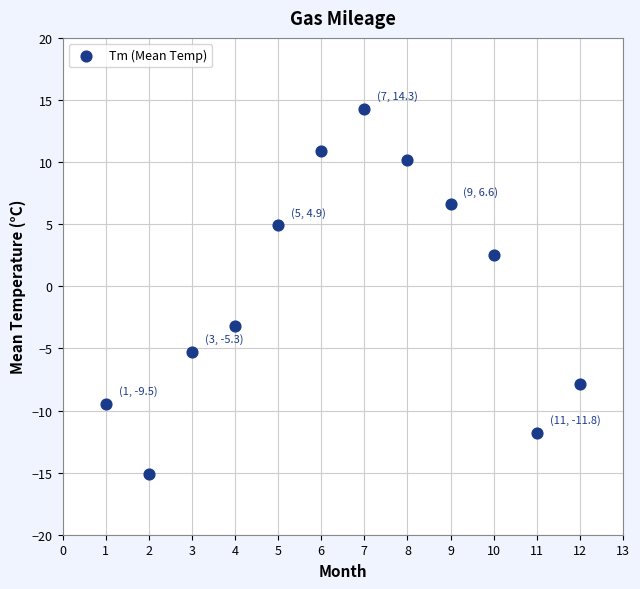

What Y value in the scatter plot is closest to 0?

2.5